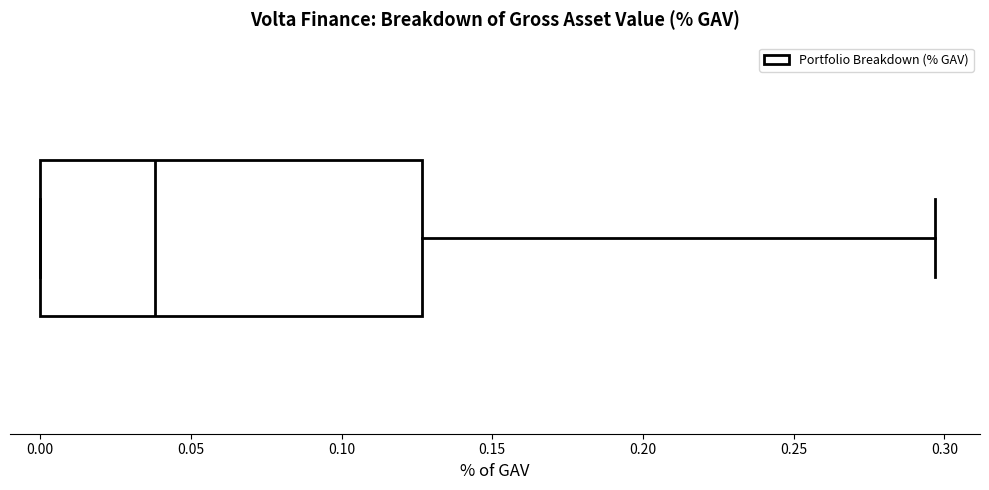

Read this box plot against the x-axis: the position of the median line, the range covered by the box, and the ends of both whiskers. The values are not printed on the chart, so give them approximately, as read against the axis.

median 0.040, box 0.000 to 0.125, whiskers 0.000 to 0.295